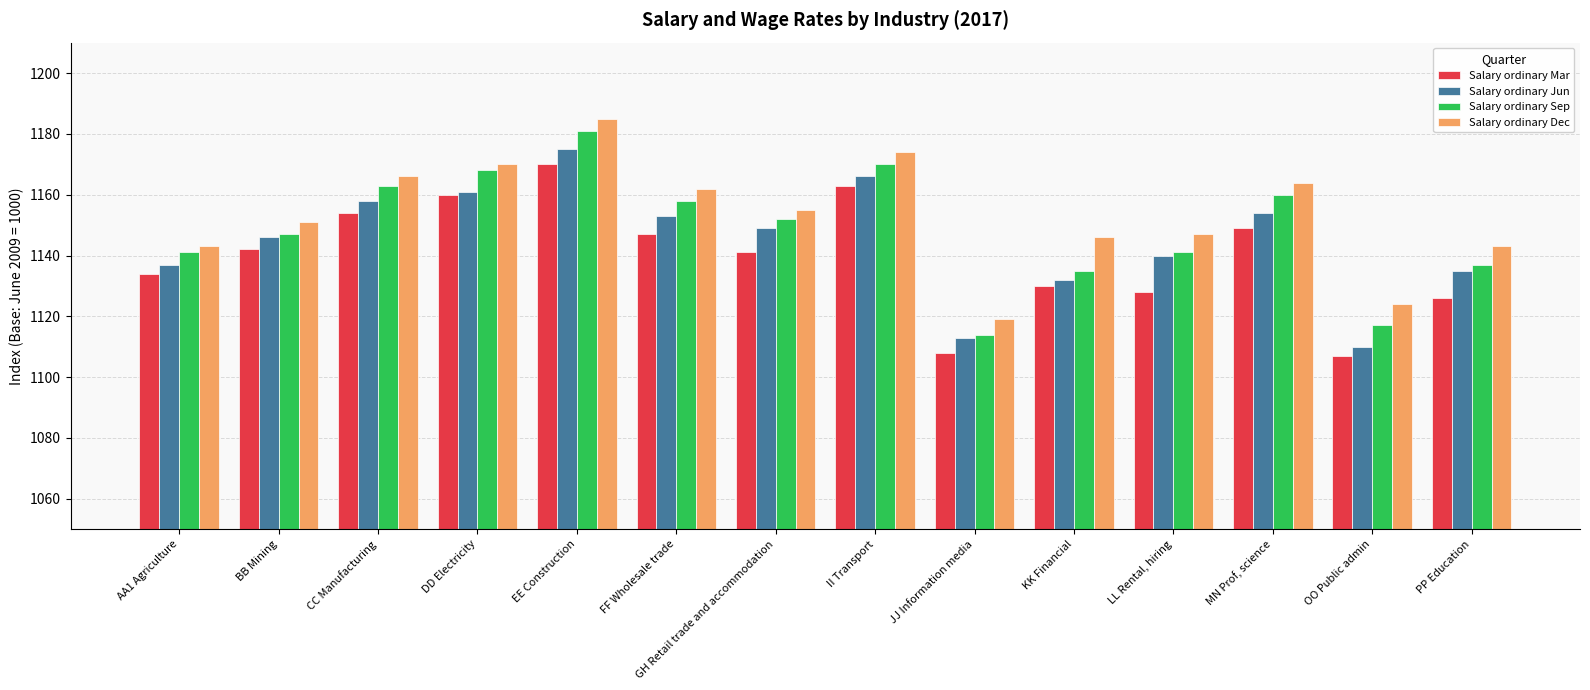

What is the total value across all series at GH Retail trade and accommodation?

4597